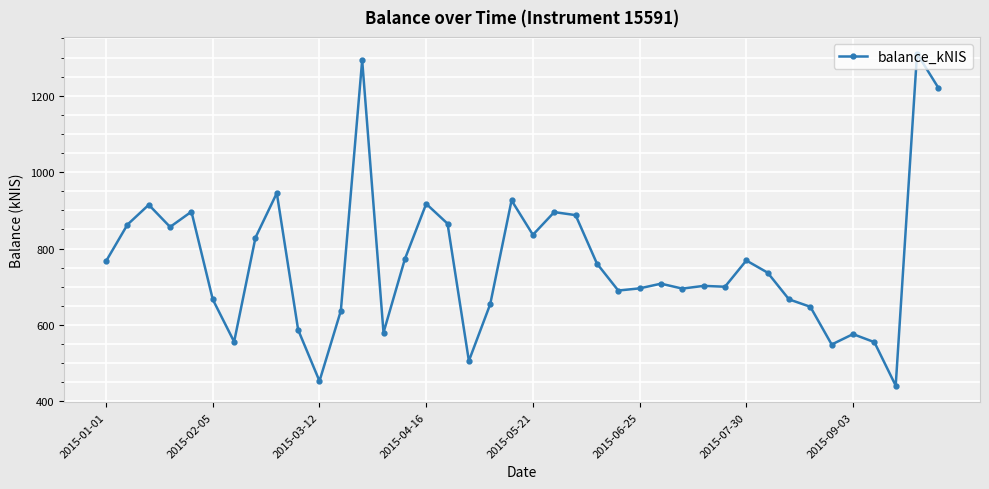

What is the value of the 11th point from the left?

453.3